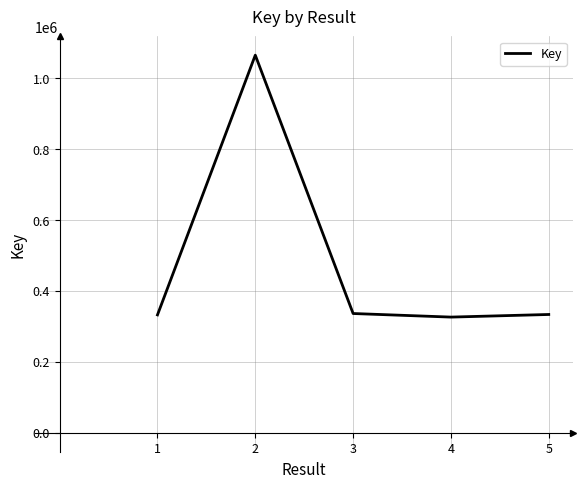

Count the number of categories in the chart.

5